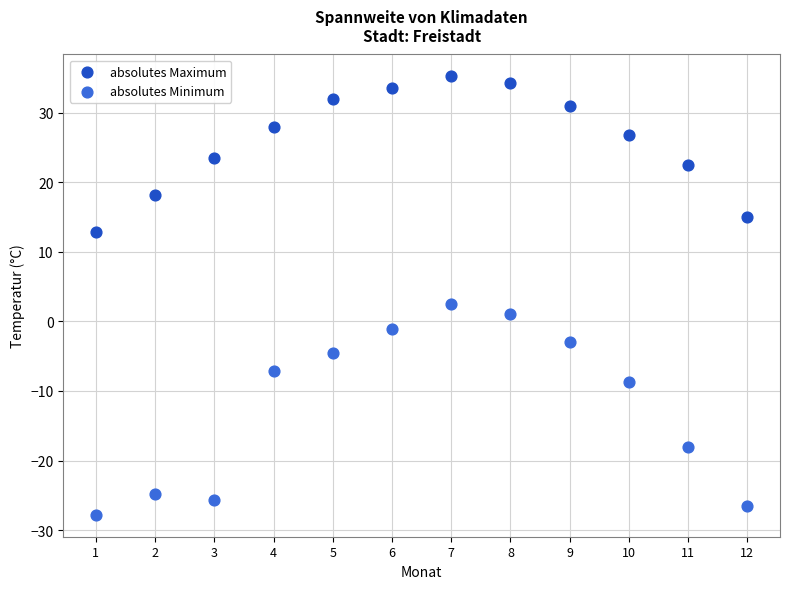

What is the X range (max minus min) for the scatter plot?

11.0